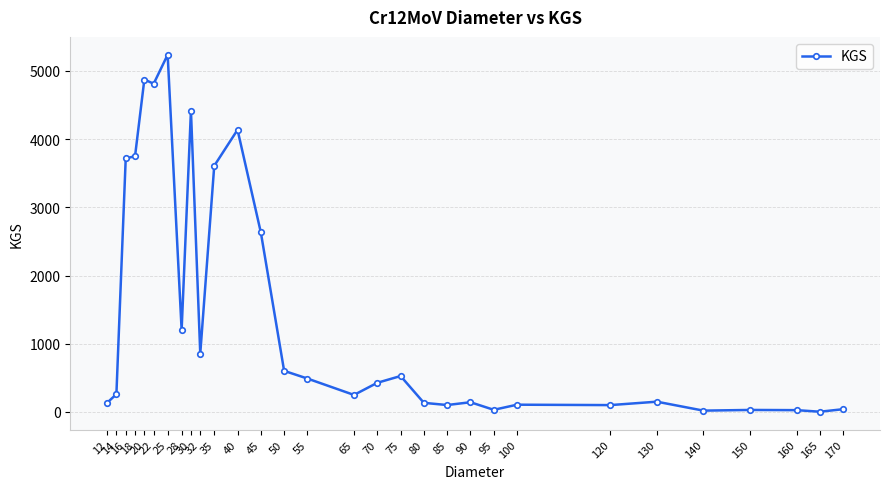

Is it true that the value at 32 is 856?

True